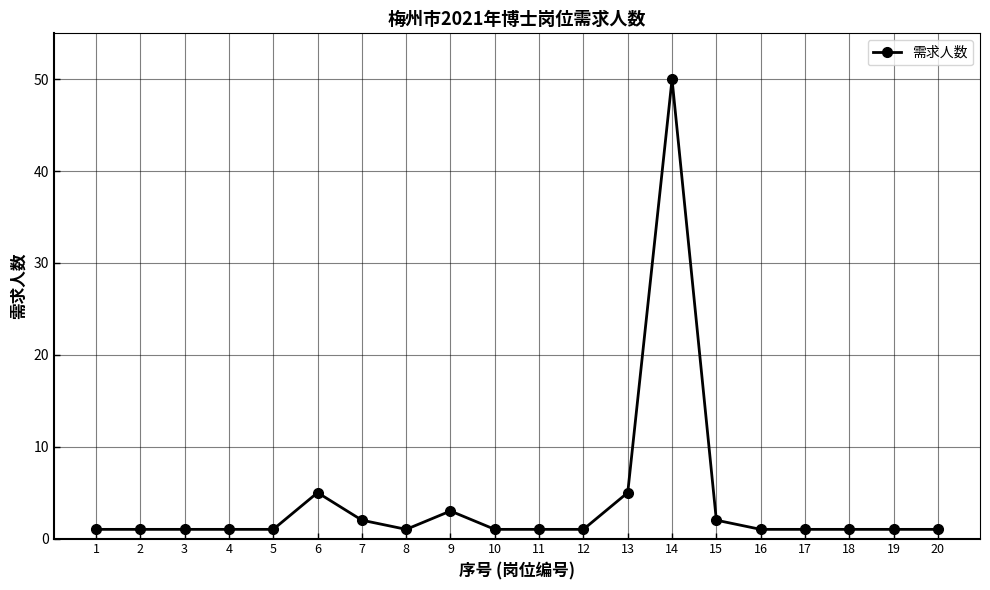

Which label corresponds to the largest value in the chart?

14